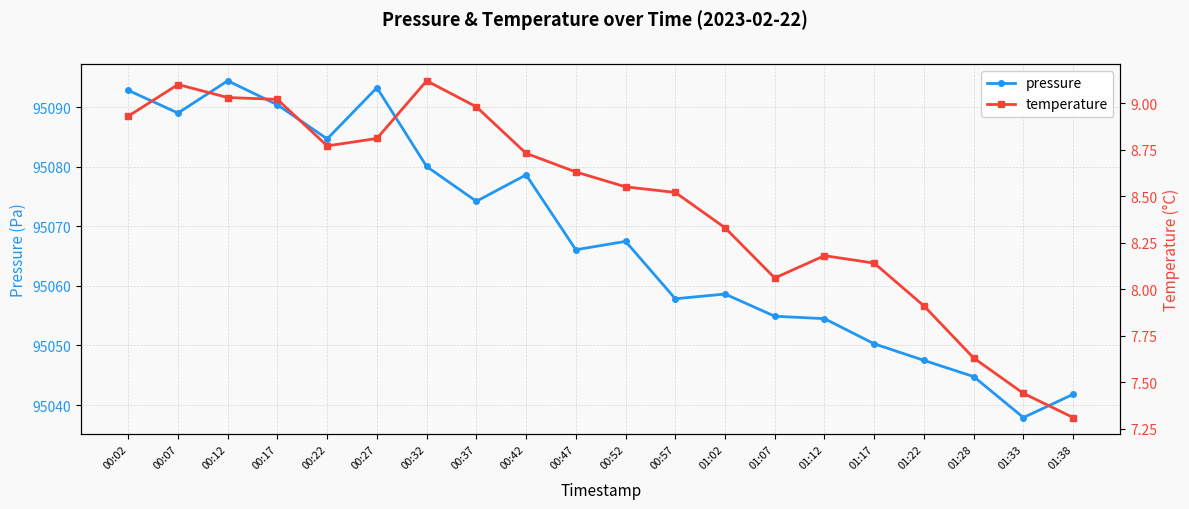

At which category does pressure reach its first local peak?

00:12